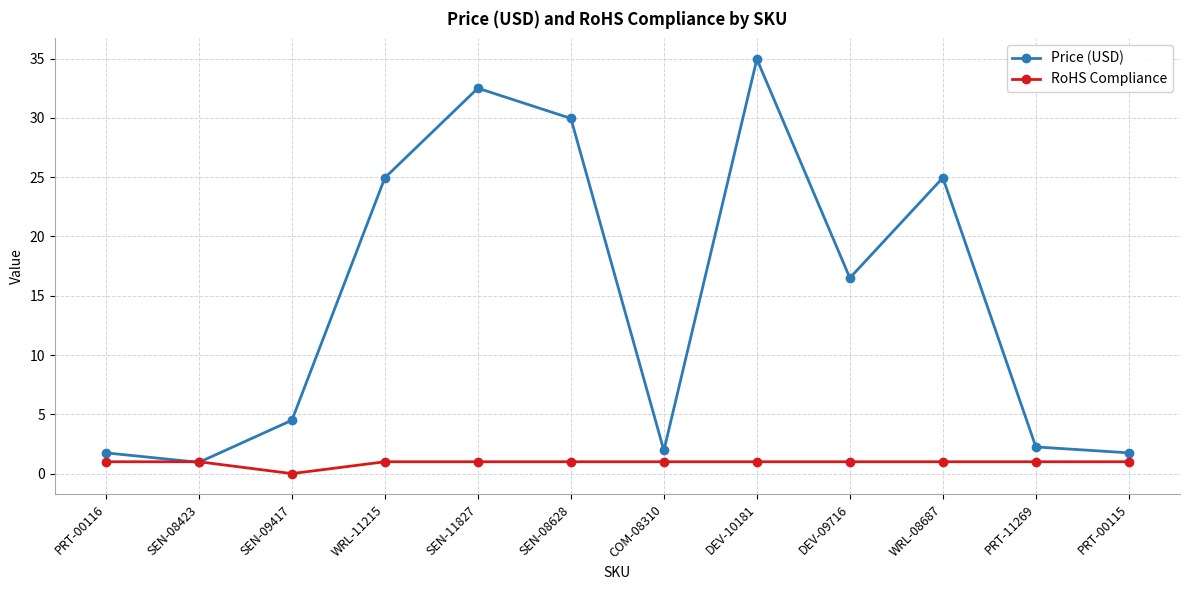

What is the sum of the RoHS Compliance values at WRL-08687 and PRT-11269?

2.0